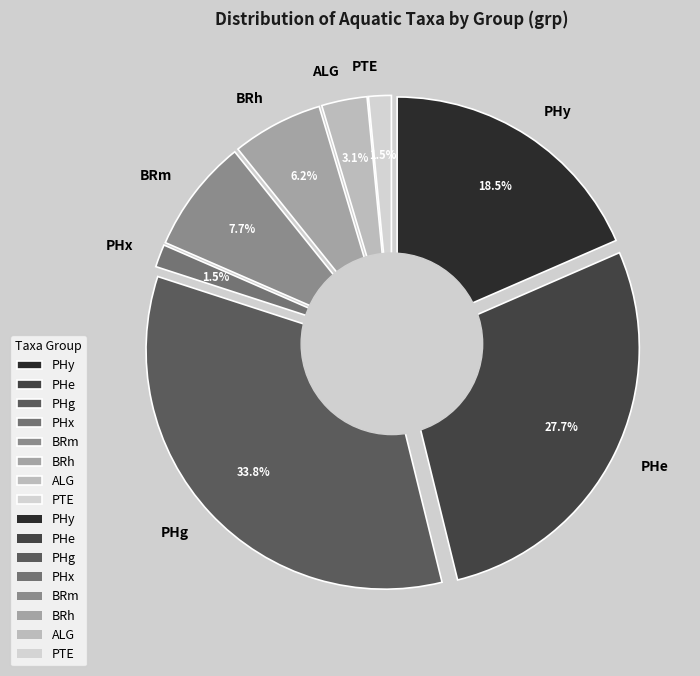

What is the change in value from PHx to BRm?

+4